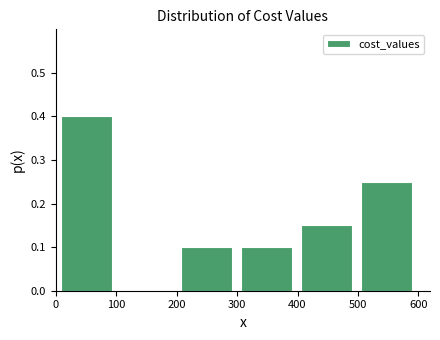

Reading left to right, transcribe this chart: for each bar, give the range it covers on the x-axis and its height. Neither the bar edges nor the heights are printed on the chart, so give them approximately, as read against the axes.

0 to 100: 0.40
100 to 200: 0
200 to 300: 0.10
300 to 400: 0.10
400 to 500: 0.15
500 to 600: 0.25